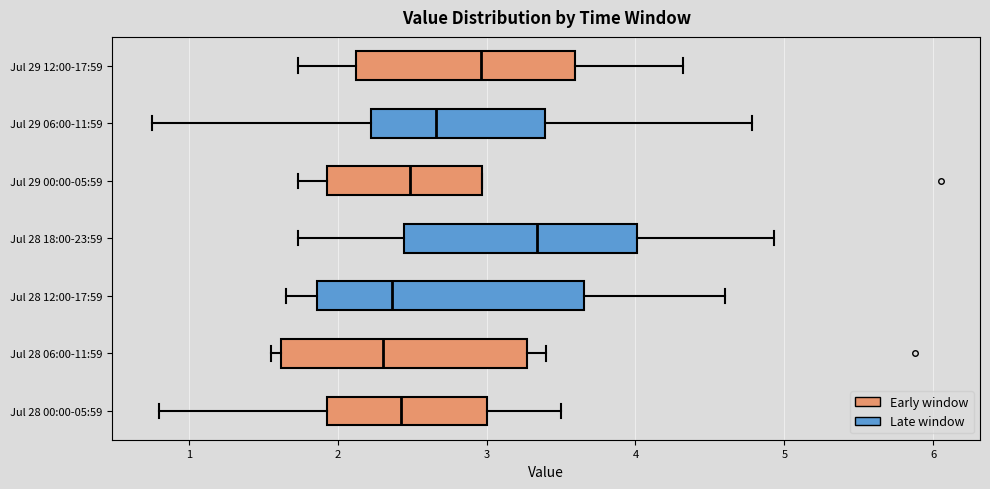

Reading bottom to top, read every box against the x-axis: the position of its median line, the range the box covers, and the ends of its whiskers. The values are not printed on the chart, so give them approximately, as read against the axis.

Jul 28 00:00-05:59: median 2.4, box 1.9 to 3.0, whiskers 0.8 to 3.5
Jul 28 06:00-11:59: median 2.3, box 1.6 to 3.3, whiskers 1.6 (just left of the box's left edge) to 3.4
Jul 28 12:00-17:59: median 2.4, box 1.9 to 3.7, whiskers 1.7 to 4.6
Jul 28 18:00-23:59: median 3.3, box 2.4 to 4.0, whiskers 1.7 to 4.9
Jul 29 00:00-05:59: median 2.5, box 1.9 to 3.0, whiskers 1.7 to 3.0
Jul 29 06:00-11:59: median 2.7, box 2.2 to 3.4, whiskers 0.8 to 4.8
Jul 29 12:00-17:59: median 3.0, box 2.1 to 3.6, whiskers 1.7 to 4.3